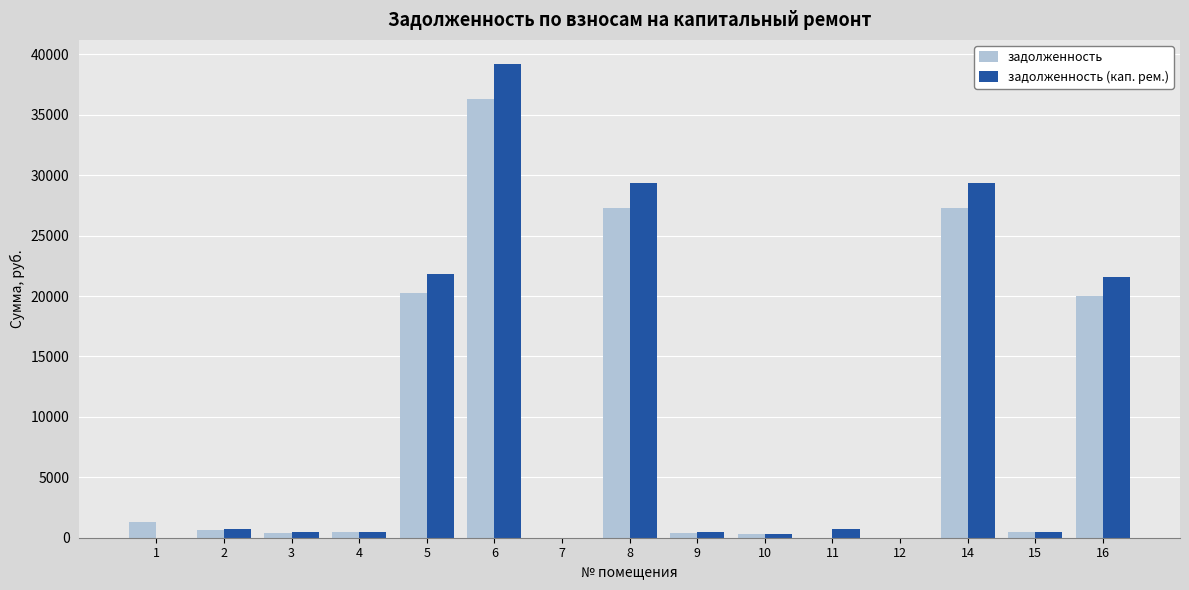

What is the sum of all задолженность (кап. рем.) values?

144987.3